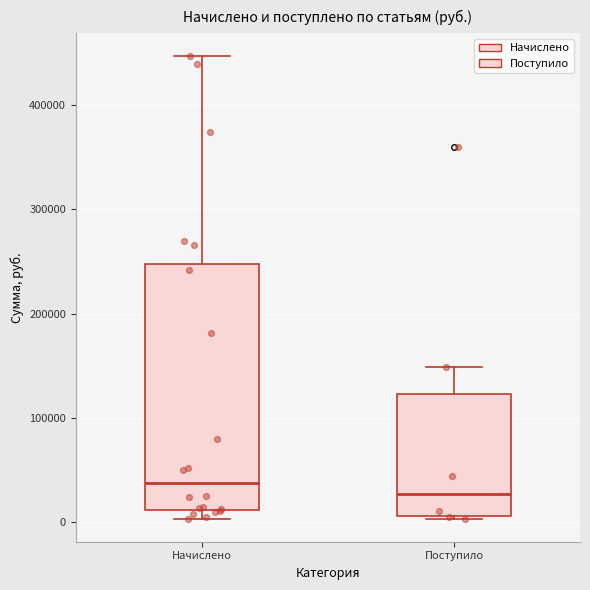

Where does the median line of the box for Поступило sit on the y-axis? The values are not printed on the chart, so give them approximately, as read against the axis.

30000